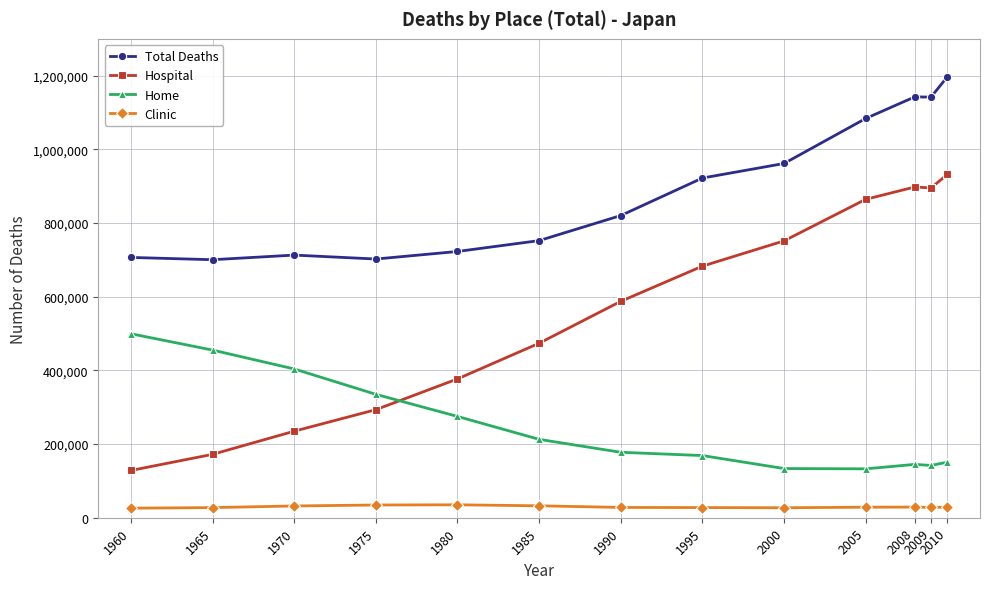

Which series ends up on top after the final intersection of Hospital and Home?

Hospital